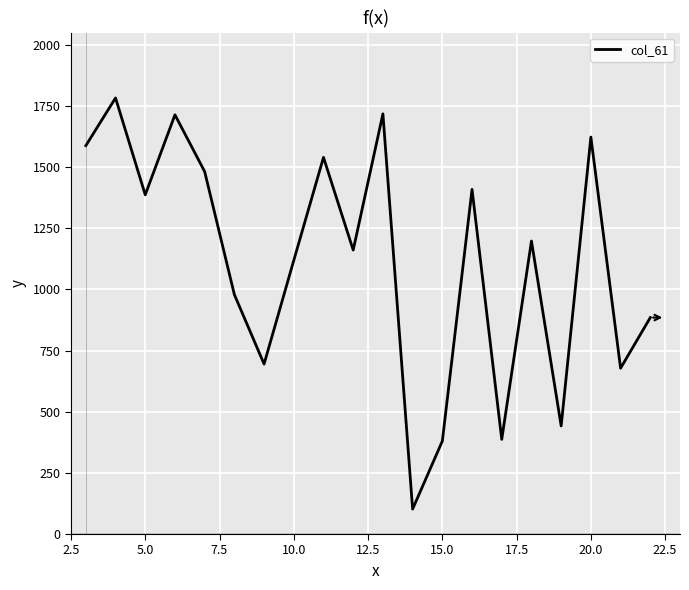

What is the greatest value displayed?

1783